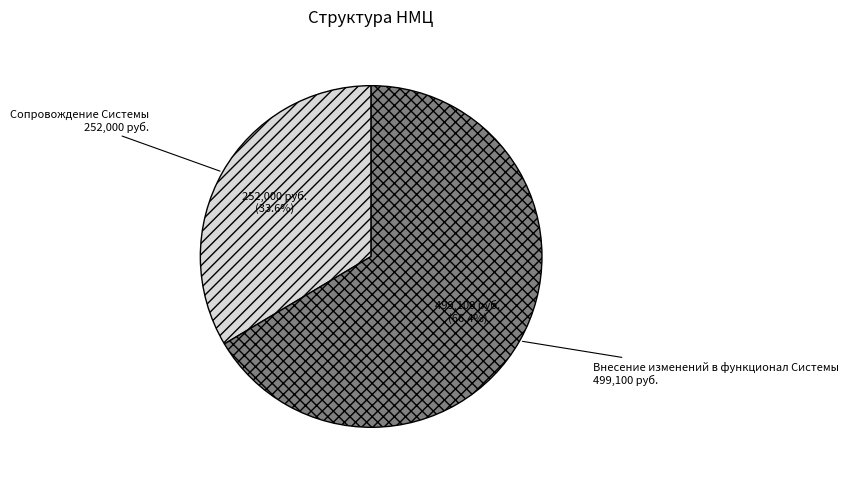

What is the largest slice in the pie chart?

Внесение изменений в функционал Системы